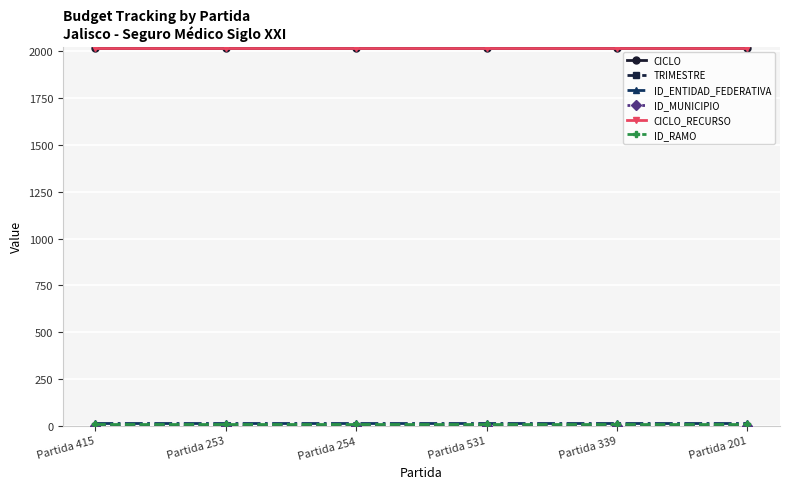

Reading left to right, extract all data points from this chart.

CICLO: 2020	2020	2020	2020	2020	2020
TRIMESTRE: 1	1	1	1	1	1
ID_ENTIDAD_FEDERATIVA: 14	14	14	14	14	14
ID_MUNICIPIO: 0	0	0	0	0	0
CICLO_RECURSO: 2020	2020	2020	2020	2020	2020
ID_RAMO: 12	12	12	12	12	12